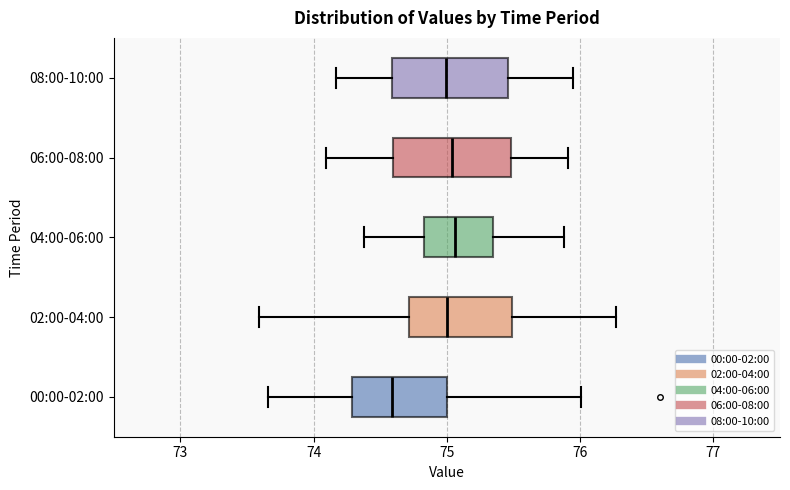

Reading bottom to top, read every box against the x-axis: the position of its median line, the range the box covers, and the ends of its whiskers. The values are not printed on the chart, so give them approximately, as read against the axis.

00:00-02:00: median 74.6, box 74.3 to 75.0, whiskers 73.7 to 76.0
02:00-04:00: median 75.0, box 74.7 to 75.5, whiskers 73.6 to 76.3
04:00-06:00: median 75.1, box 74.8 to 75.3, whiskers 74.4 to 75.9
06:00-08:00: median 75.0, box 74.6 to 75.5, whiskers 74.1 to 75.9
08:00-10:00: median 75.0, box 74.6 to 75.5, whiskers 74.2 to 76.0